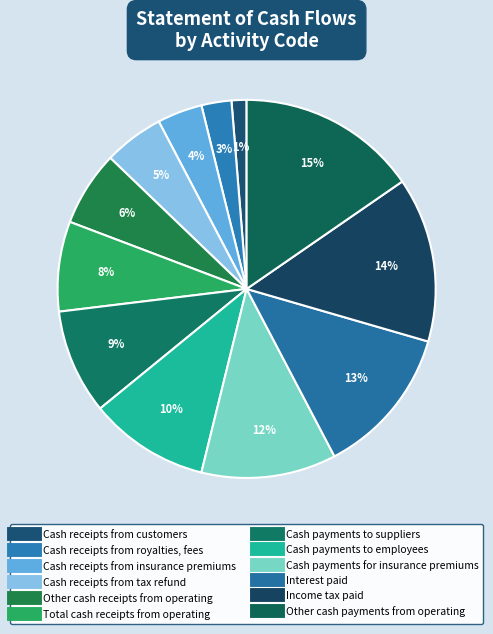

To the nearest percent, what is the difference between the largest and smallest slice percentages?

14%